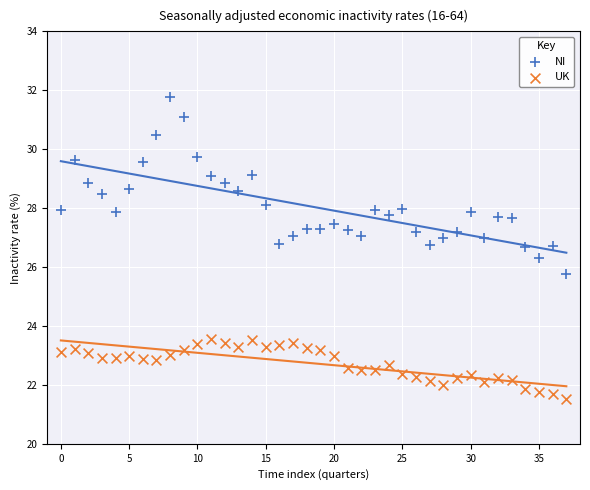

Which series reaches the minimum Y coordinate?

UK